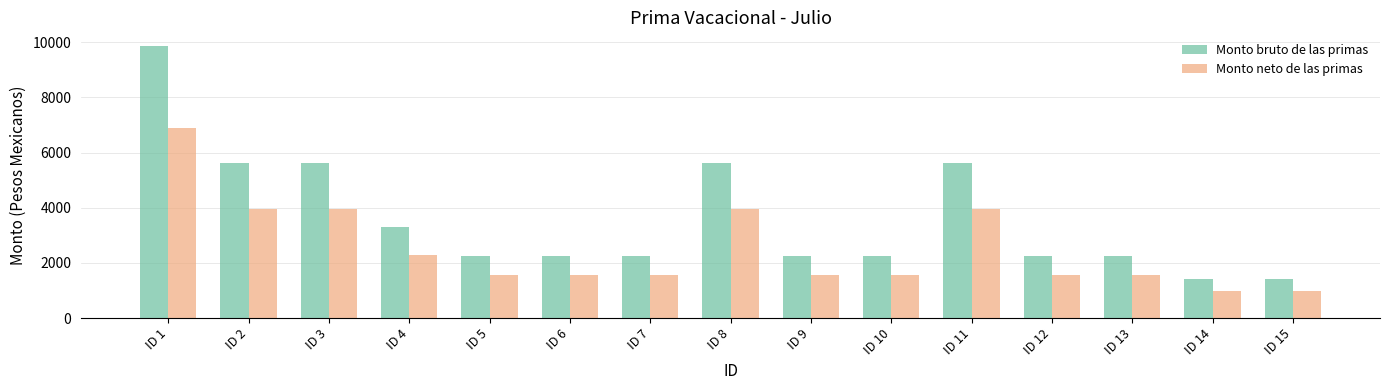

At ID 11, list the series in order from largest to smallest.

Monto bruto de las primas, Monto neto de las primas